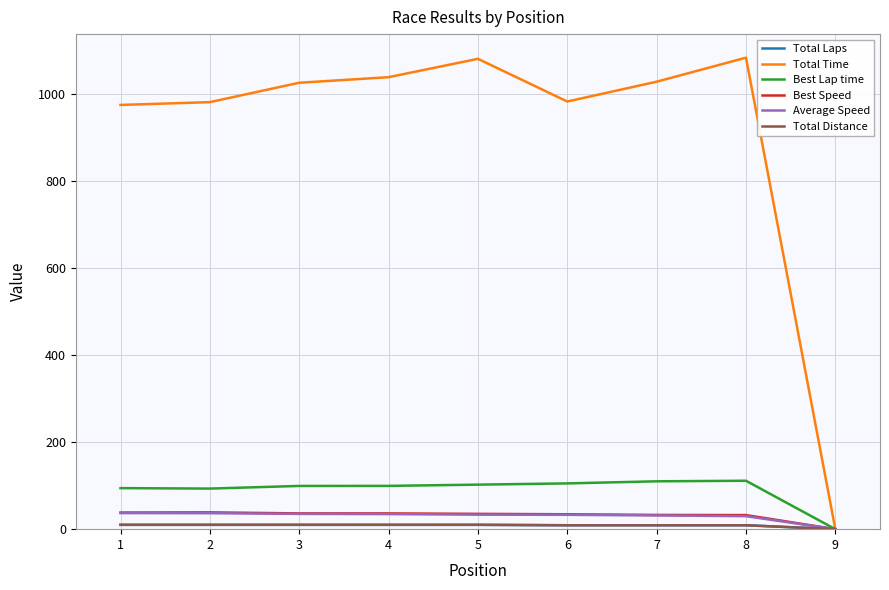

Reading left to right, list all the values displayed in this chart.

Total Laps: 1=10.0	2=10.0	3=10.0	4=10.0	5=10.0	6=9.0	7=9.0	8=9.0	9=0.0
Total Time: 1=975.0	2=981.5	3=1026.0	4=1038.8	5=1081.0	6=982.9	7=1028.4	8=1083.6	9=0.0
Best Lap time: 1=94.3	2=93.3	3=99.4	4=99.5	5=102.3	6=105.2	7=110.0	8=111.3	9=0.0
Best Speed: 1=38.2	2=38.6	3=36.2	4=36.2	5=35.2	6=34.2	7=32.7	8=32.4	9=0.0
Average Speed: 1=36.9	2=36.7	3=35.1	4=34.7	5=33.3	6=33.0	7=31.5	8=29.9	9=0.0
Total Distance: 1=10.0	2=10.0	3=10.0	4=10.0	5=10.0	6=9.0	7=9.0	8=9.0	9=0.0